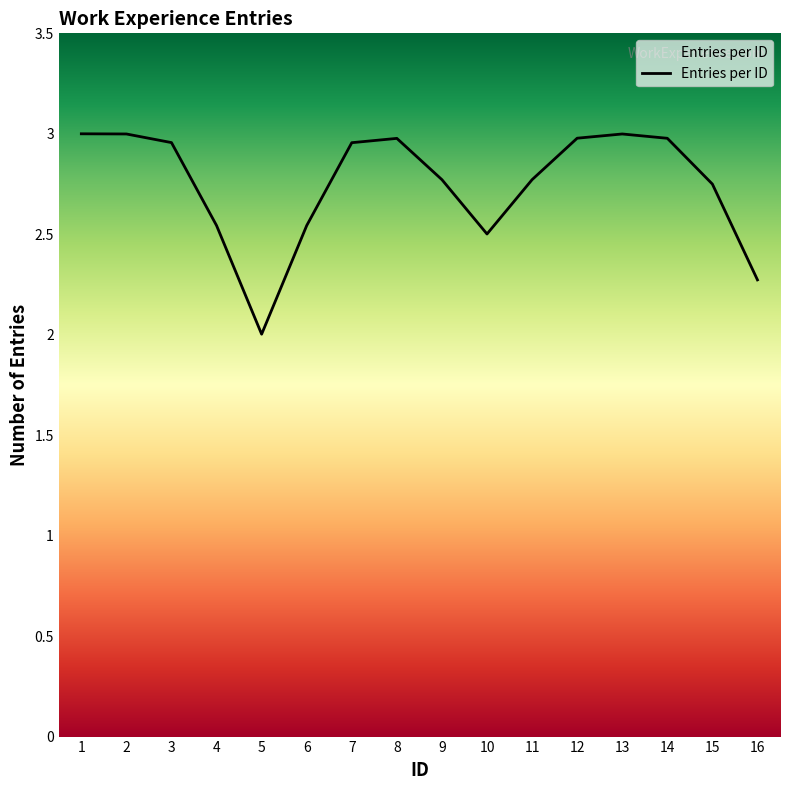

Is it true that the value at 10 is 2.5?

True